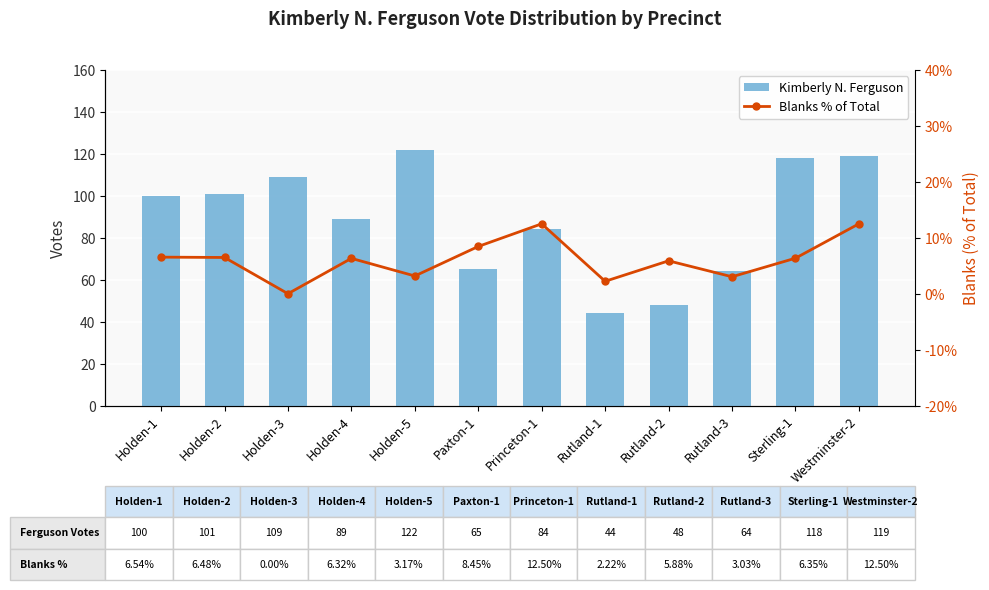

What is the average value of the Blanks % of Total series?

6.1